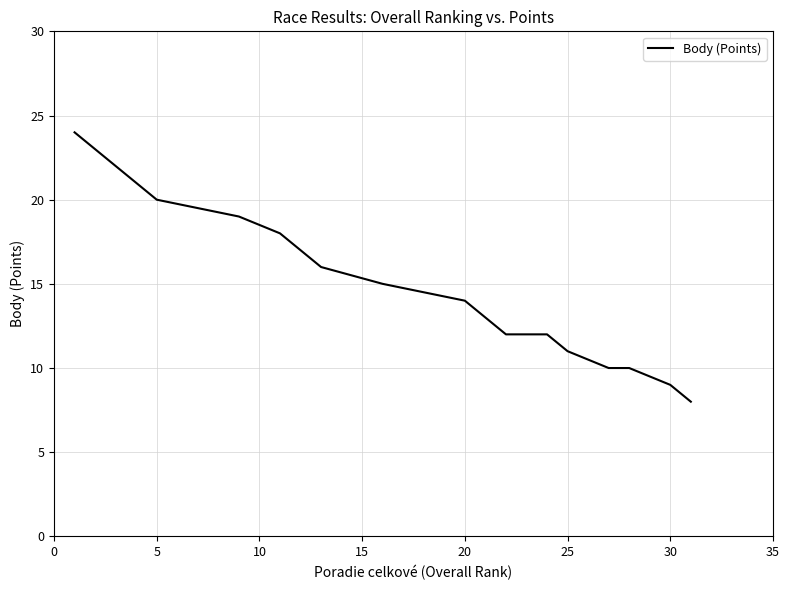

Count the number of categories in the chart.

20